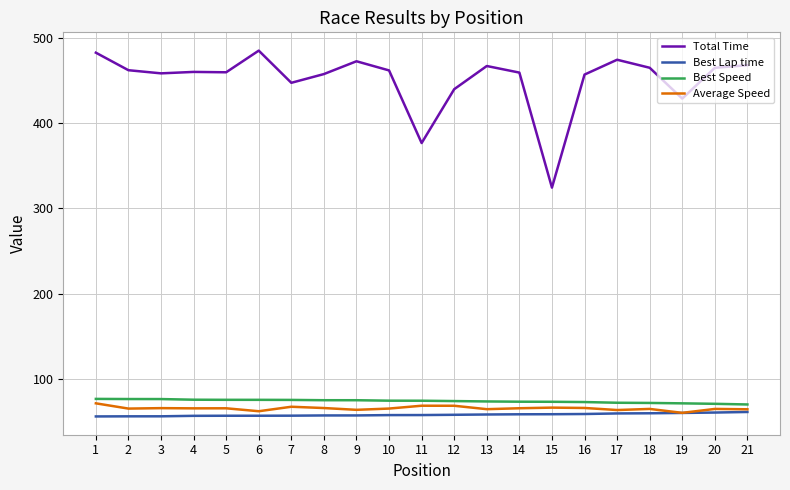

Which series has the largest total across all categories?

Total Time